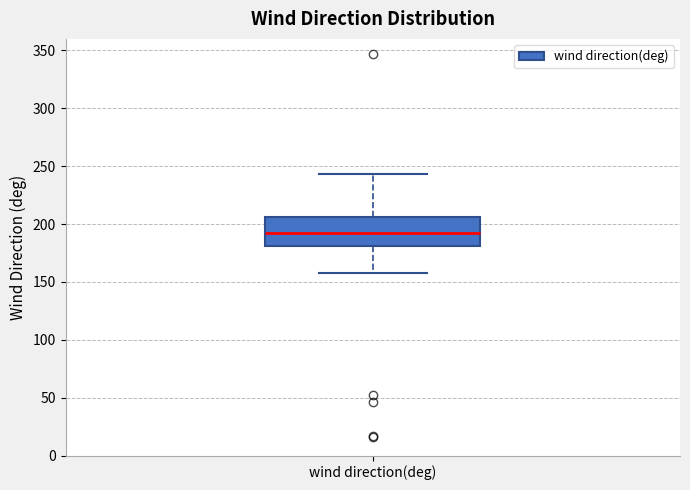

Where is the upper edge of the box for wind direction(deg) on the y-axis? The values are not printed on the chart, so give them approximately, as read against the axis.

205